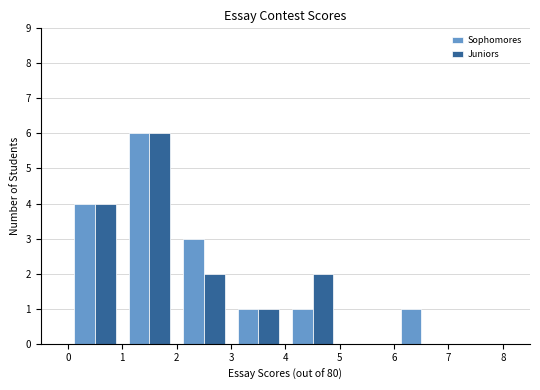

Reading left to right, list every range on the x-axis with the height of the bar of each series over it. The values are not printed on the chart, so give them approximately, as read against the axis.

0 to 1: Sophomores=4	Juniors=4
1 to 2: Sophomores=6	Juniors=6
2 to 3: Sophomores=3	Juniors=2
3 to 4: Sophomores=1	Juniors=1
4 to 5: Sophomores=1	Juniors=2
5 to 6: Sophomores=0	Juniors=0
6 to 7: Sophomores=1	Juniors=0
7 to 8: Sophomores=0	Juniors=0